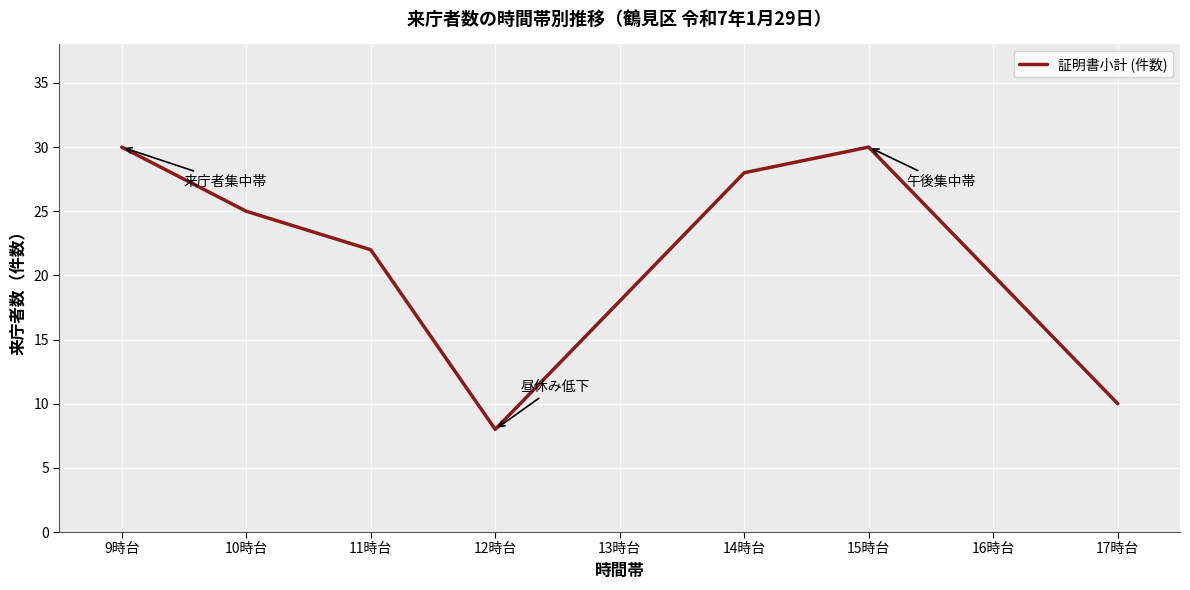

What is the difference between the maximum and minimum values?

22